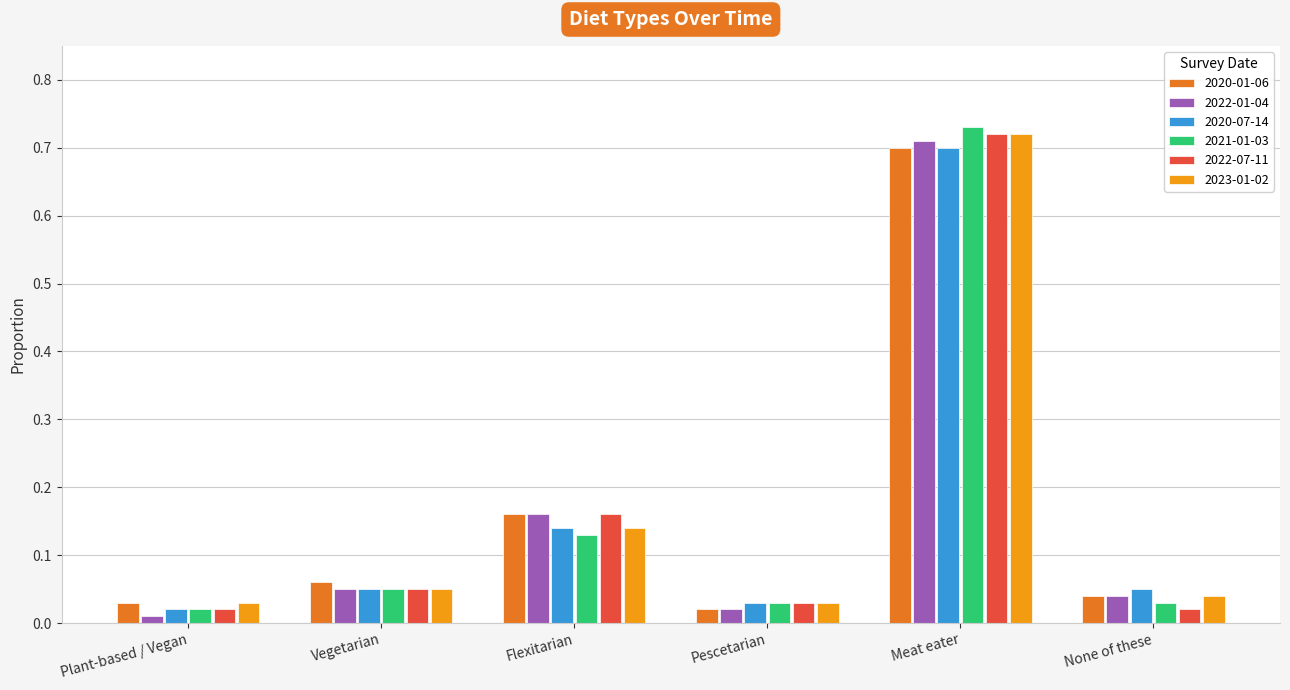

Is it true that 2020-07-14 equals 0.2 at Flexitarian?

False